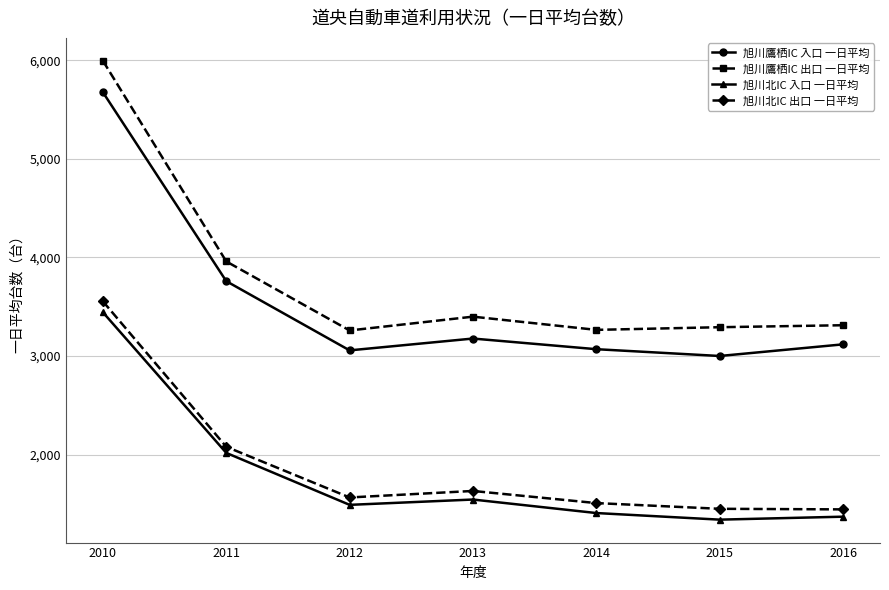

Is the value of 旭川北IC 出口 一日平均 at 2015 greater than the value of 旭川鷹栖IC 出口 一日平均 at 2016?

No